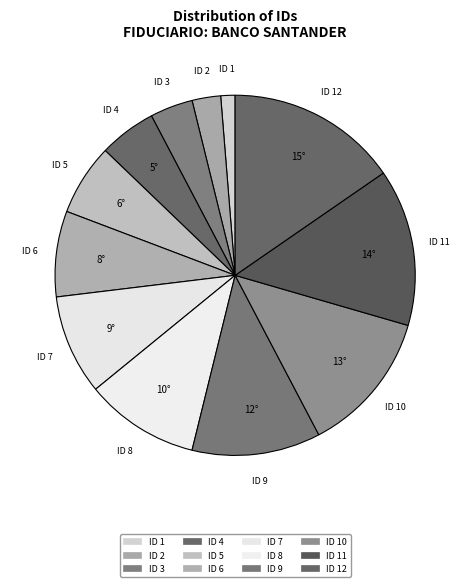

Count the number of slices in the pie.

12